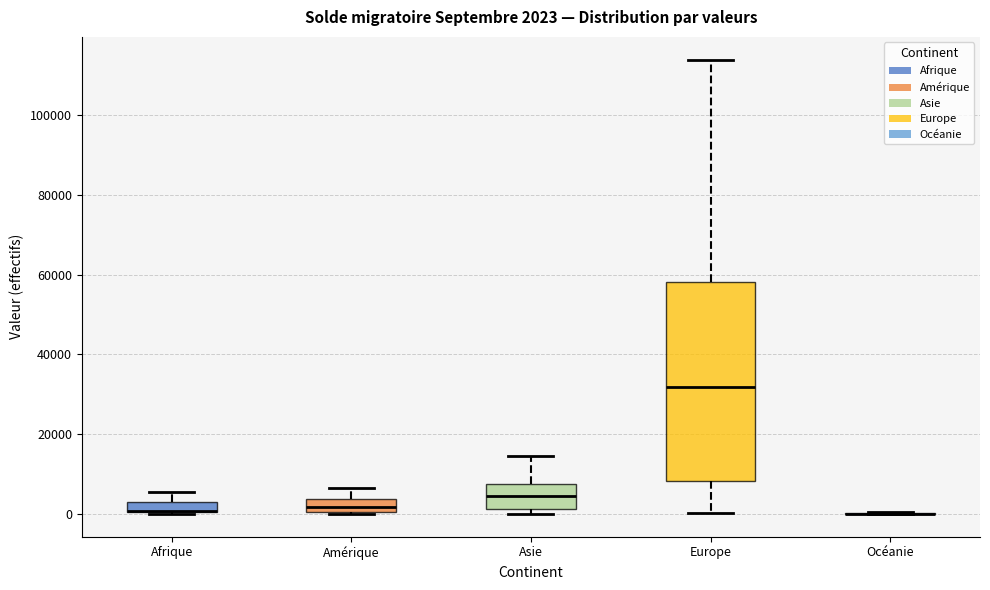

Comparing the boxes themselves (not the whiskers), which one is the tallest?

Europe